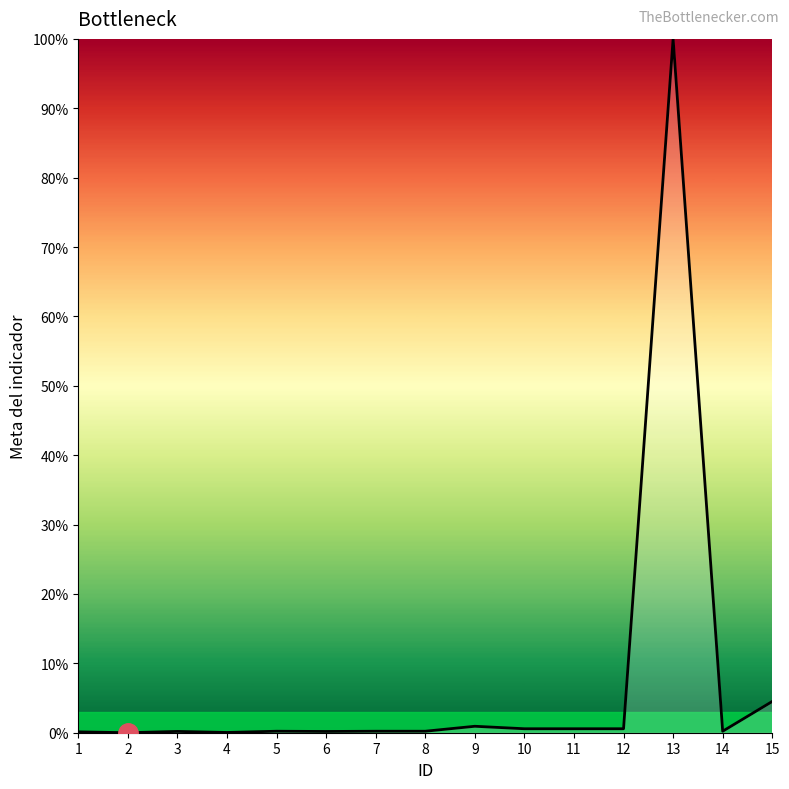

Does the chart have visible grid lines?

No